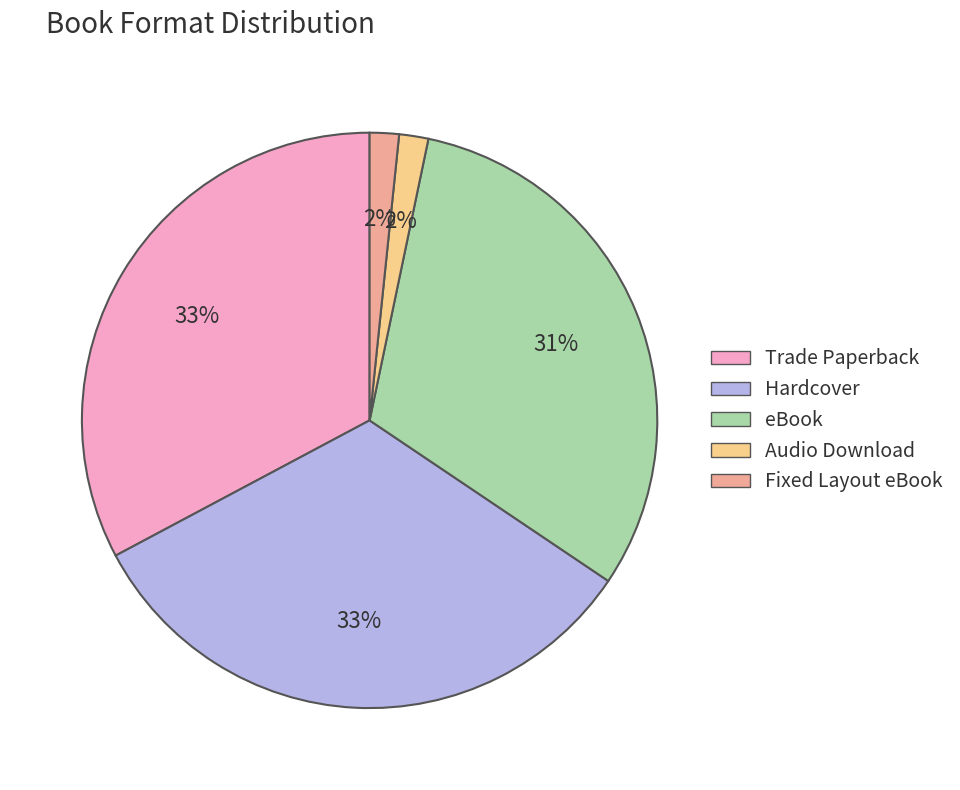

Do Fixed Layout eBook and eBook together represent more than half of the pie?

No